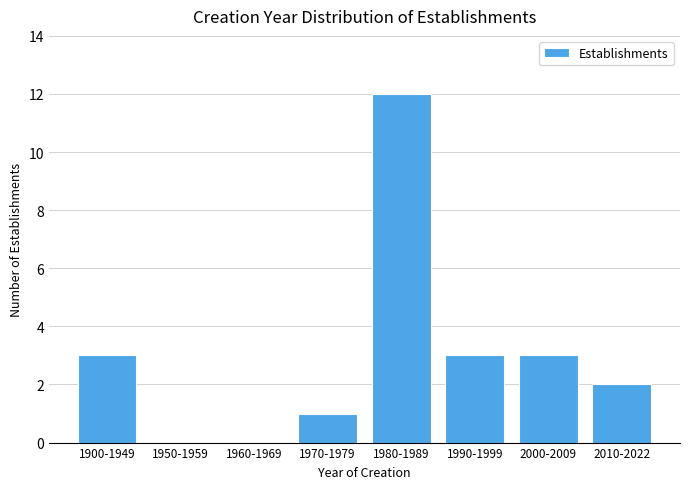

Reading right to left, transcribe all the data shown in this chart.

2010-2022=2	2000-2009=3	1990-1999=3	1980-1989=12	1970-1979=1	1960-1969=0	1950-1959=0	1900-1949=3